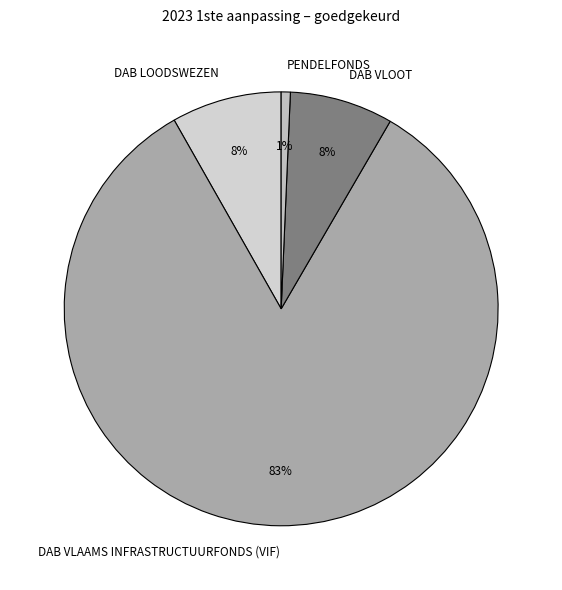

To the nearest percent, what is the average slice percentage?

25%